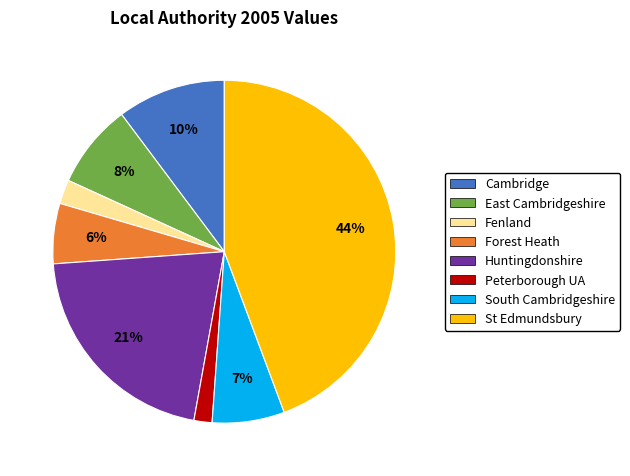

True or false: Peterborough UA accounts for 13% of the total.

False